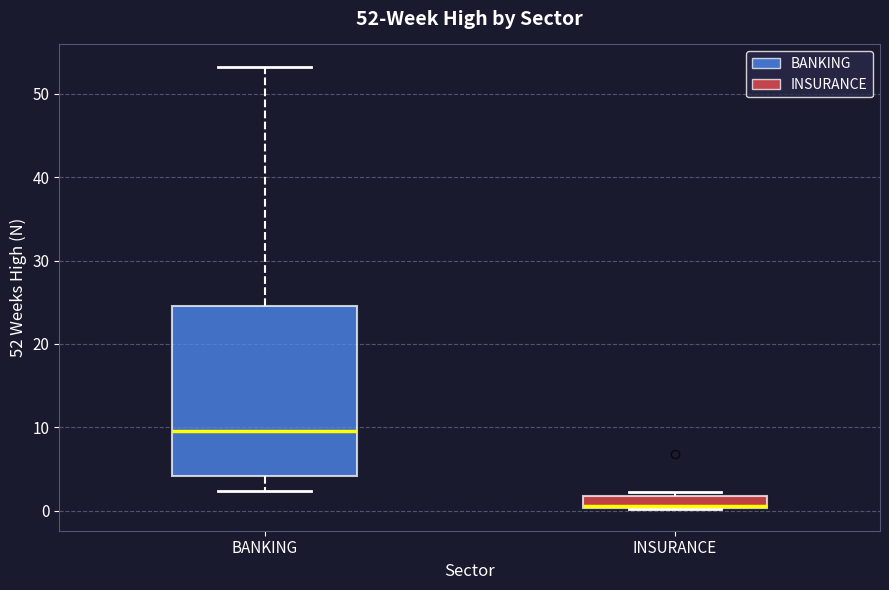

Comparing the boxes themselves (not the whiskers), which one is the tallest?

BANKING